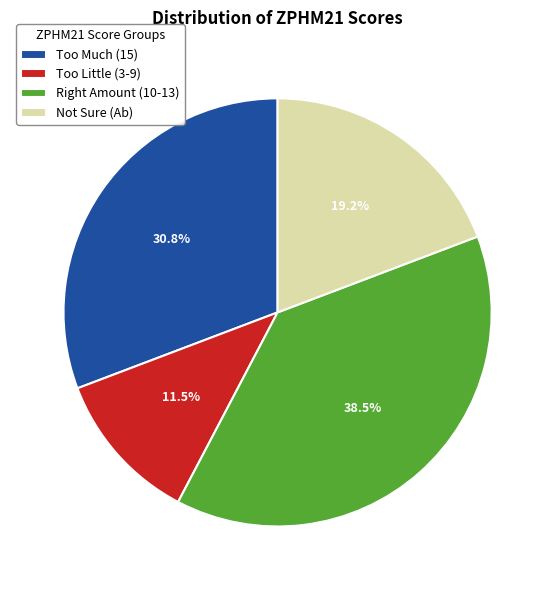

What is the largest slice in the pie chart?

Right Amount (10-13)